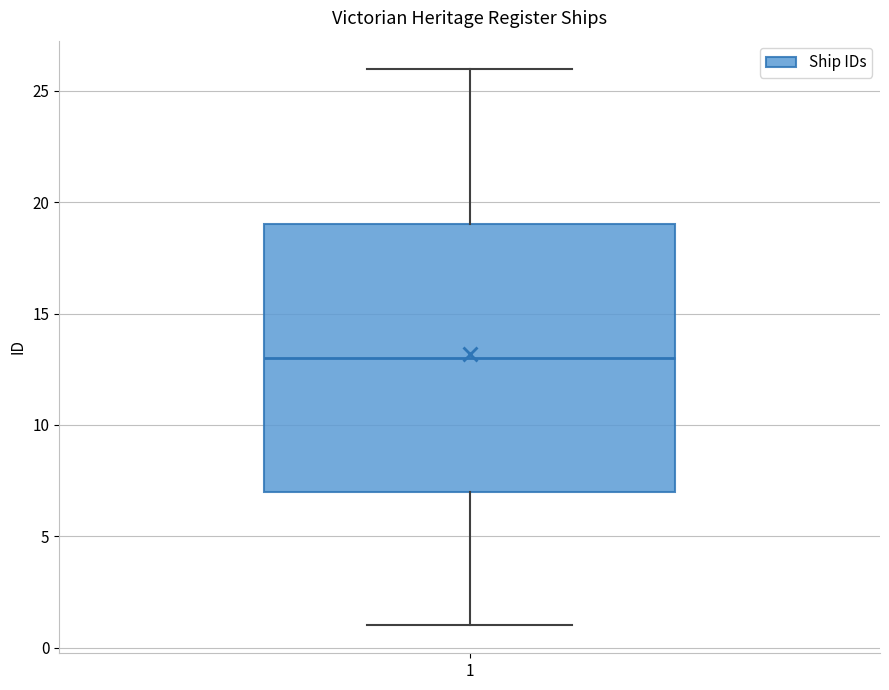

Read this box plot against the y-axis: the position of the median line, the range covered by the box, and the ends of both whiskers. The values are not printed on the chart, so give them approximately, as read against the axis.

median 13, box 7 to 19, whiskers 1 to 26